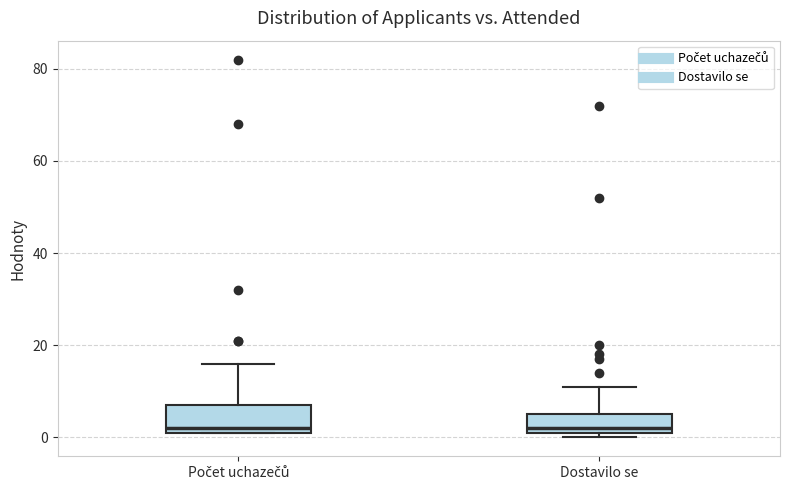

Reading left to right, read every box against the y-axis: the position of its median line, the range the box covers, and the ends of its whiskers. The values are not printed on the chart, so give them approximately, as read against the axis.

Počet uchazečů: median 2 (just above the box's lower edge), box 2 to 8, whiskers 2 to 16
Dostavilo se: median 2 (just above the box's lower edge), box 2 to 6, whiskers 0 to 12